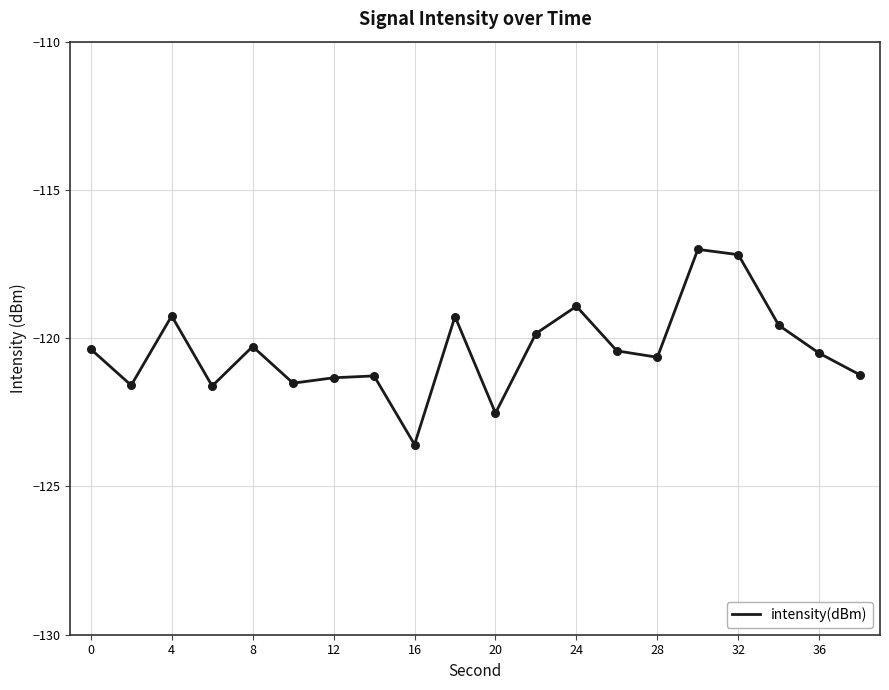

What is the difference between the maximum and minimum values?

6.6